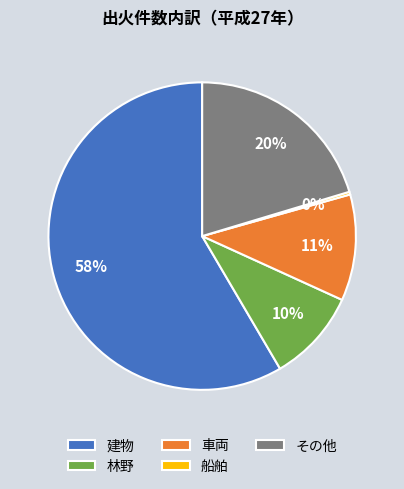

The 車両 slice represents 3% of the pie. True or false?

False